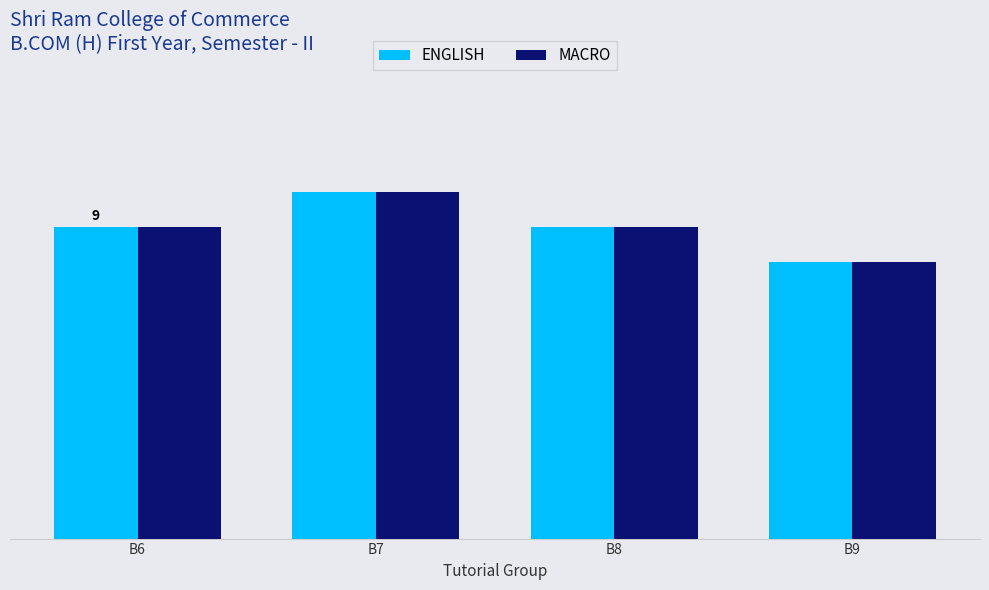

What is the average value of the ENGLISH series?

9